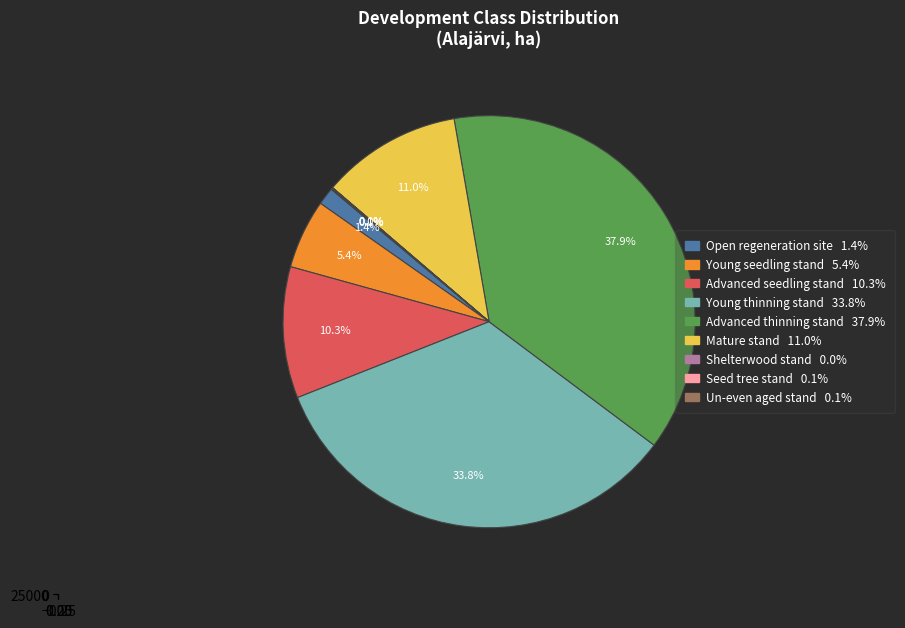

Is it true that Open regeneration site is 11% of the pie?

False